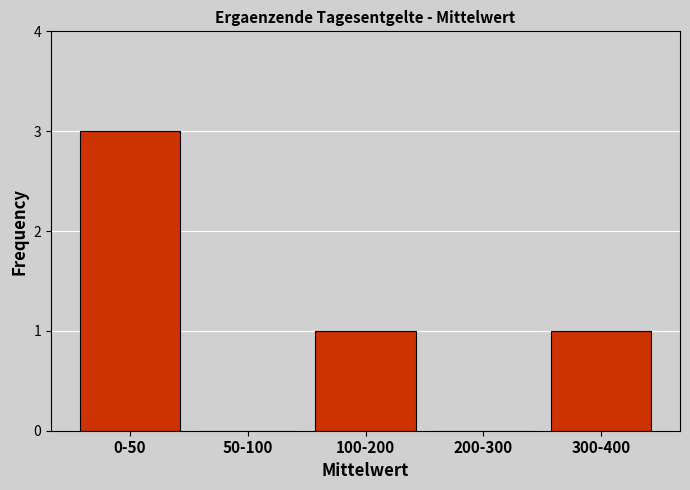

Reading right to left, extract all data points from this chart.

300-400=1	200-300=0	100-200=1	50-100=0	0-50=3